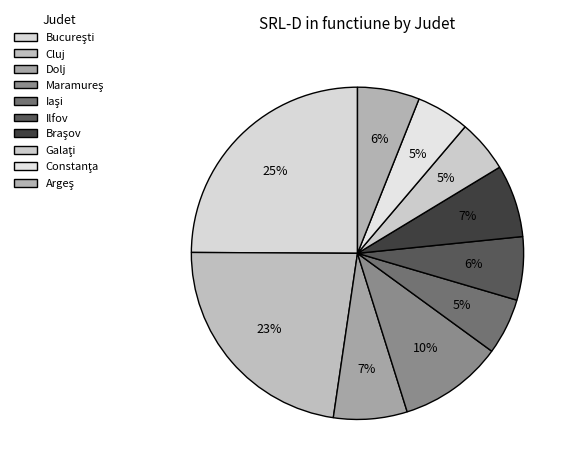

True or false: Bucureşti accounts for 31% of the total.

False